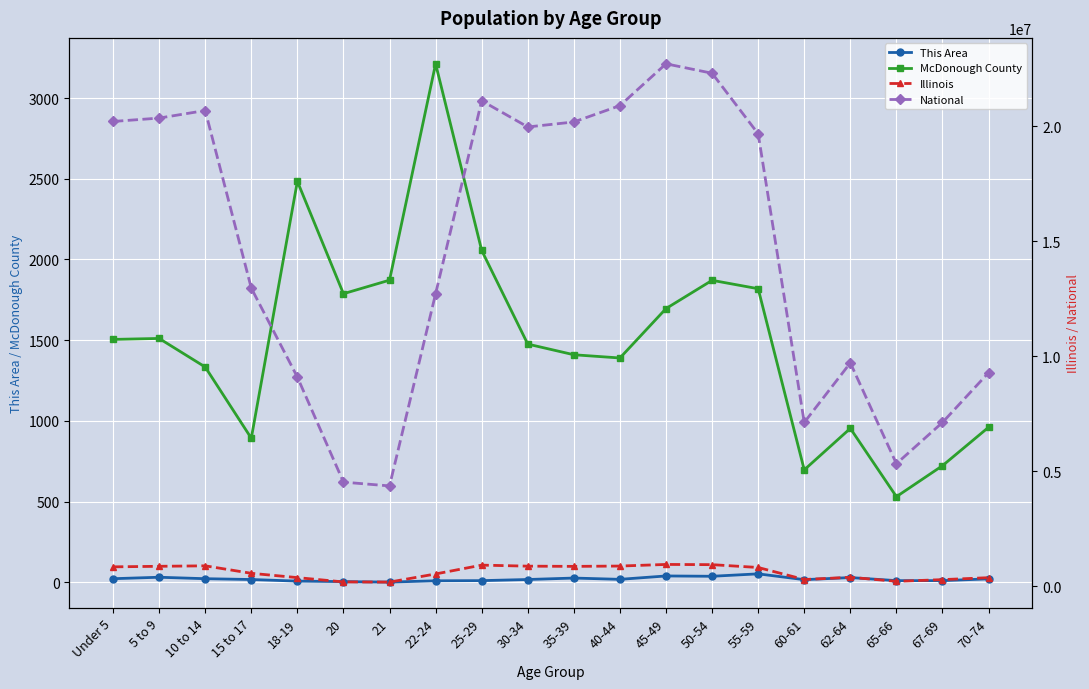

At 25-29, list the series in order from largest to smallest.

National, Illinois, McDonough County, This Area